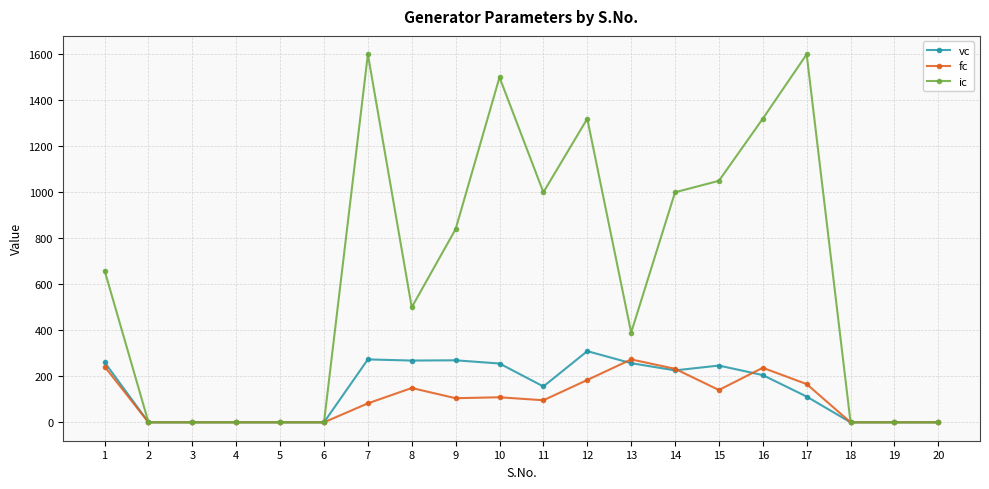

How many distinct data groups are displayed?

3